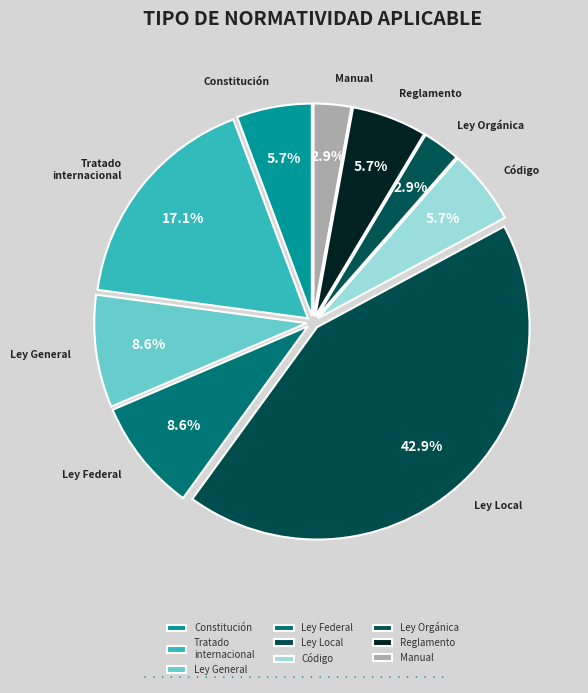

What portion of the pie excludes Reglamento?

94.3%